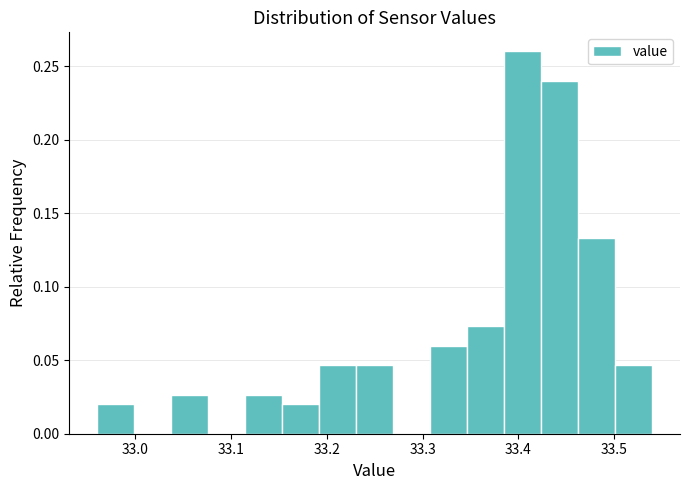

Around what value on the x-axis is the tallest bar? Give the approximate position of its centre, as read against the axis.

33.40